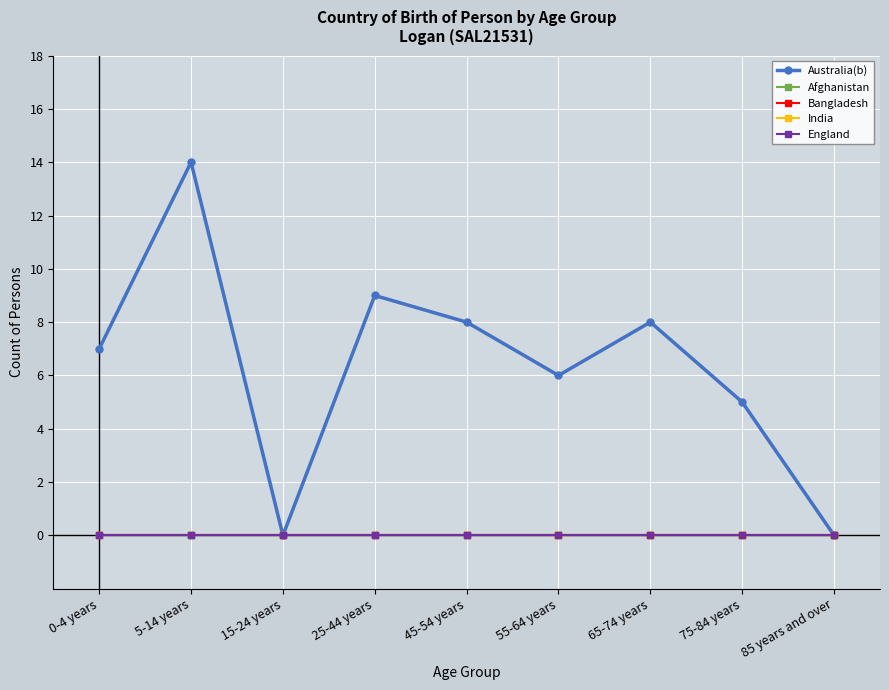

At which label is Afghanistan closest to 0?

0-4 years